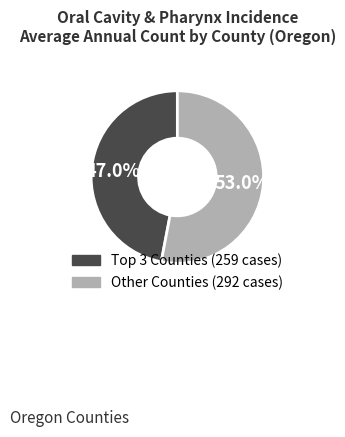

Is there a majority slice in this chart?

Yes